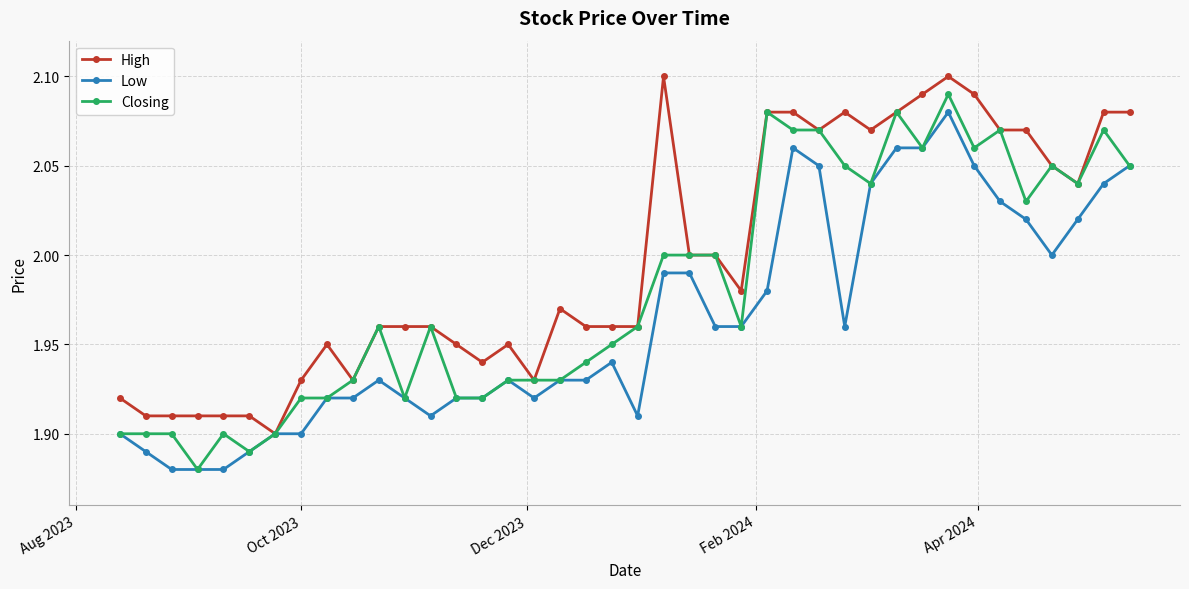

Rank the series by their average value, from highest to lowest.

High, Closing, Low